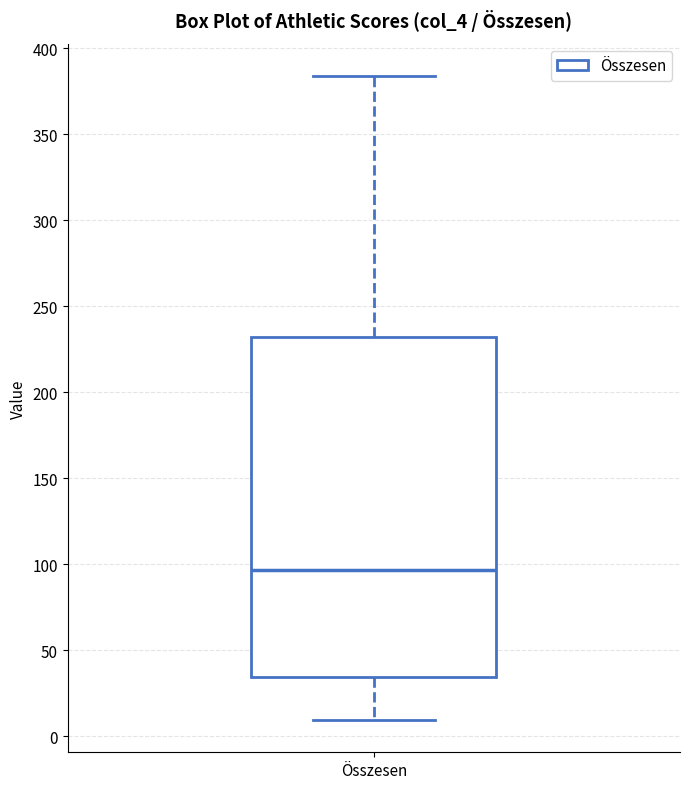

Read this box plot against the y-axis: the position of the median line, the range covered by the box, and the ends of both whiskers. The values are not printed on the chart, so give them approximately, as read against the axis.

median 95, box 35 to 230, whiskers 10 to 385